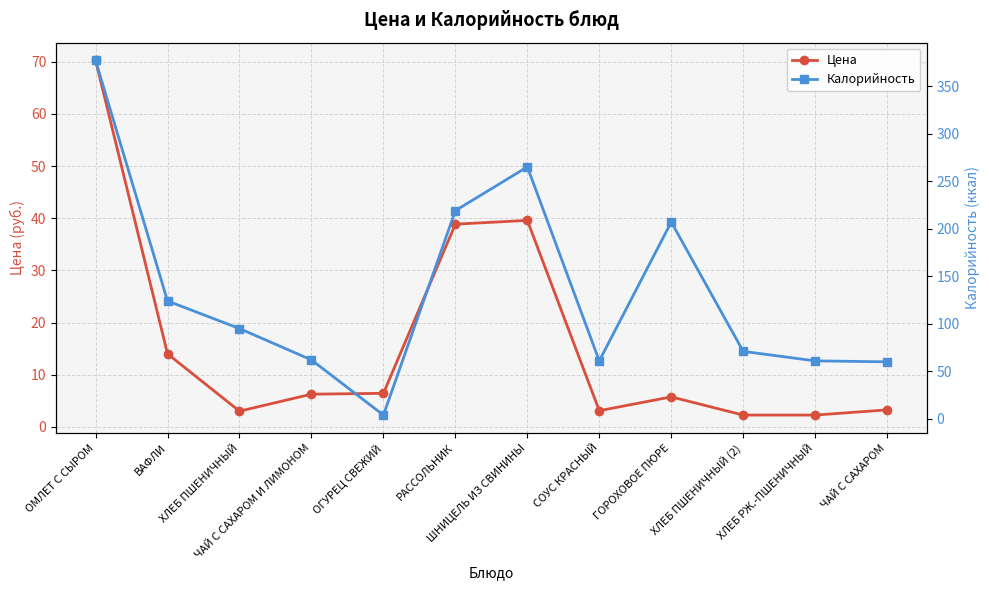

True or false: Цена has a value of 6.4 at ОГУРЕЦ СВЕЖИЙ.

True